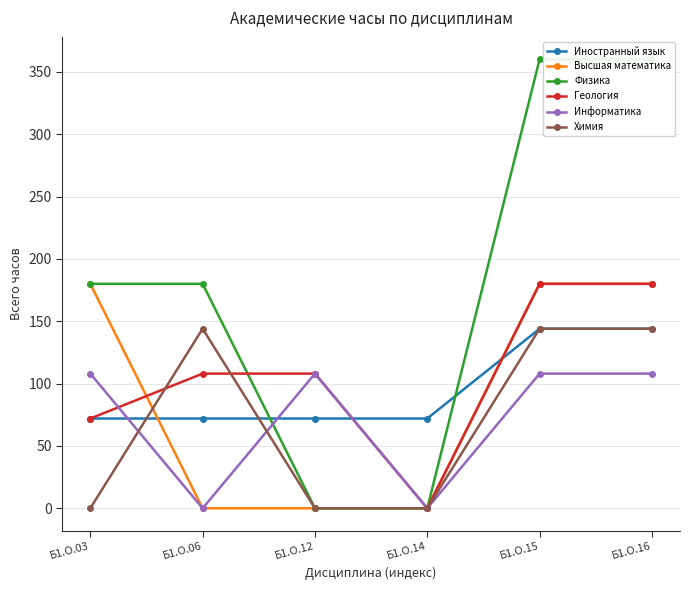

Between Б1.О.06 and Б1.О.14, which is larger?

Б1.О.06